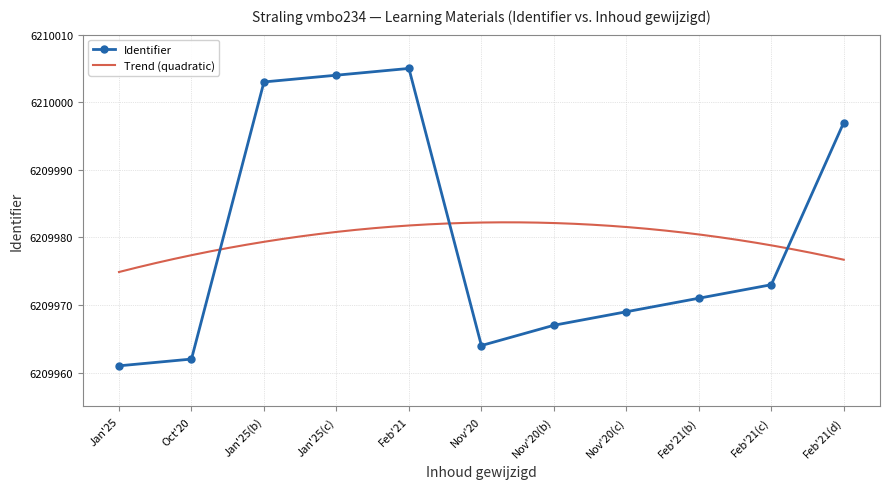

Where is Identifier nearest to the value 6209983?

Feb'21(c)